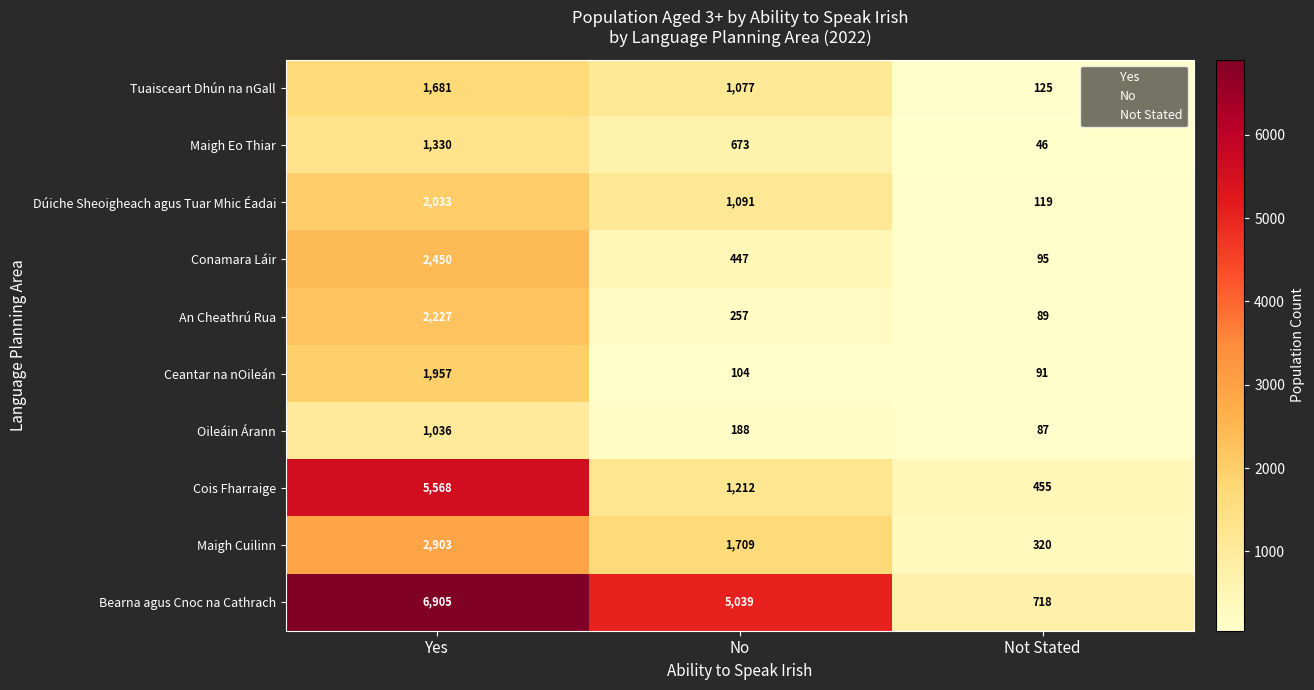

Between No and Not Stated, which series saw the biggest shift?

Bearna agus Cnoc na Cathrach